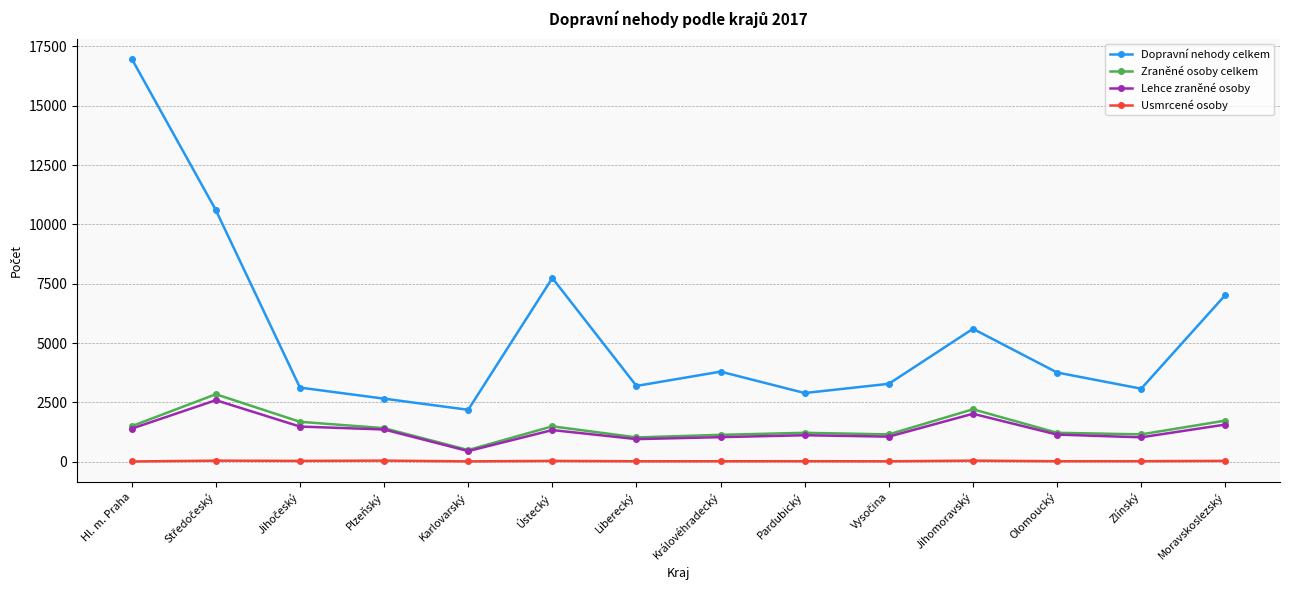

The value of Dopravní nehody celkem at Hl. m. Praha is 16978. True or false?

True